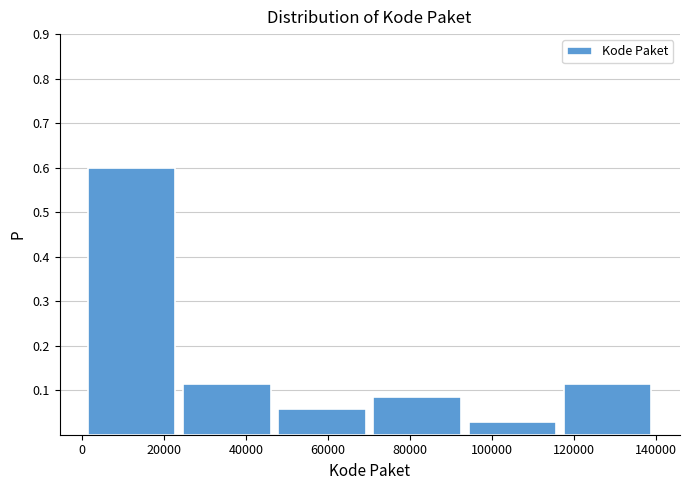

What is the height of the bar covering 94000 to 116000 on the x-axis? Neither the bar edges nor the heights are printed on the chart, so give them approximately, as read against the axes.

0.03